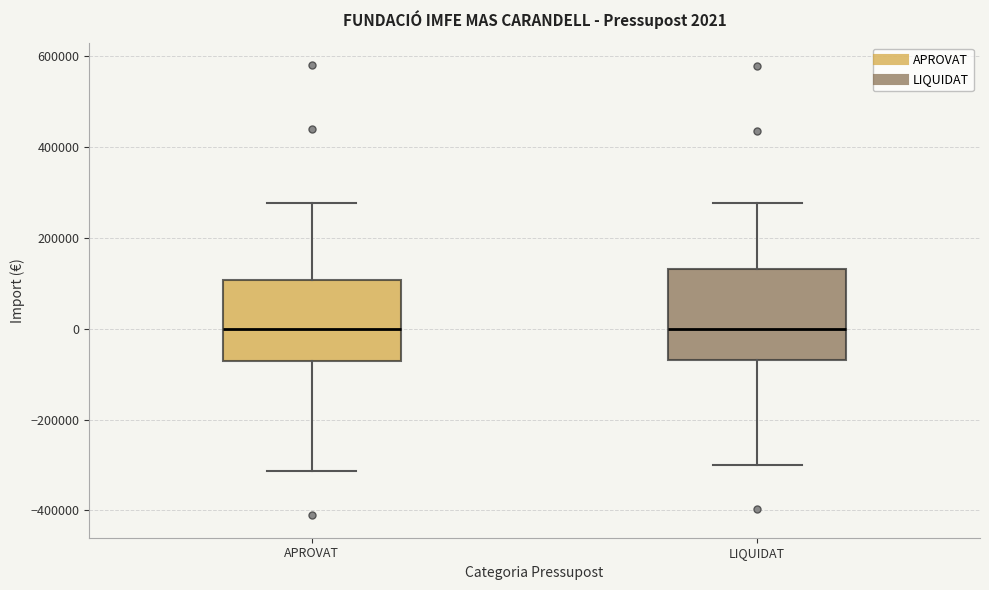

Which box is the tallest, from its lower edge to its upper edge?

LIQUIDAT